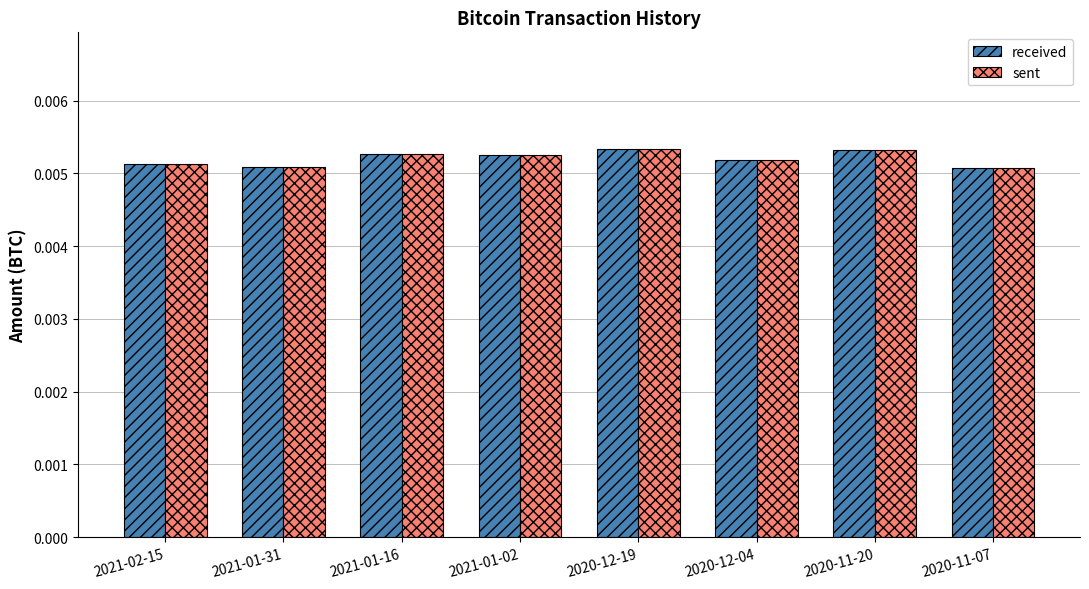

Count the received values in the range 0 to 1.

8